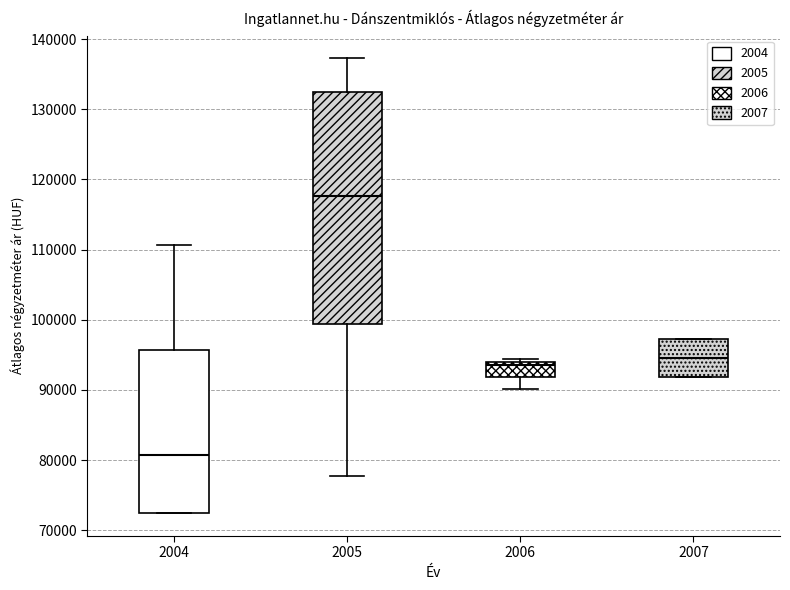

Comparing the boxes themselves (not the whiskers), which one is the tallest?

2005